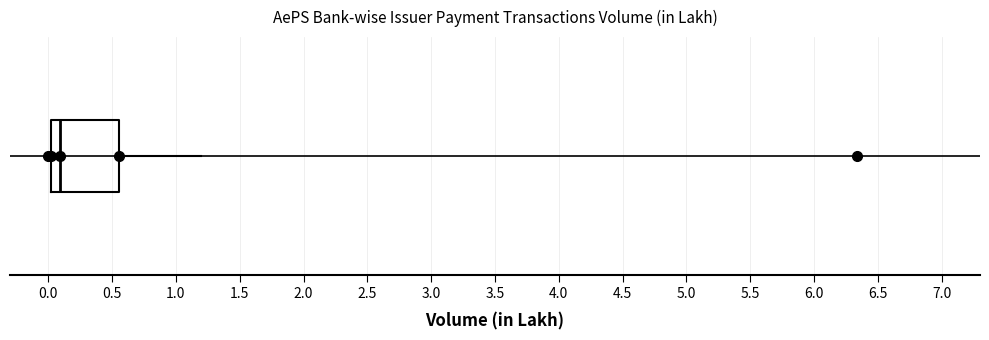

Read this box plot against the x-axis: the position of the median line, the range covered by the box, and the ends of both whiskers. The values are not printed on the chart, so give them approximately, as read against the axis.

median 0.10, box 0.00 to 0.55, whiskers 0.00 (just left of the box's left edge) to 1.20